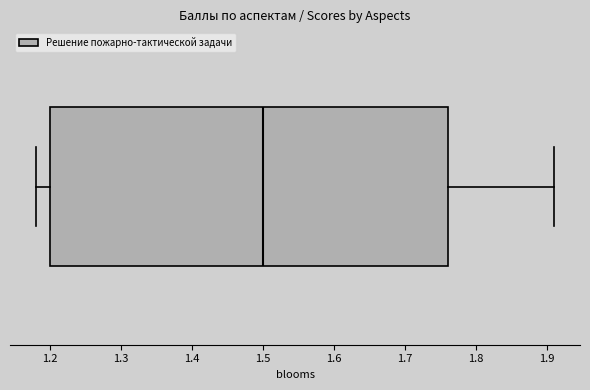

Read this box plot against the x-axis: the position of the median line, the range covered by the box, and the ends of both whiskers. The values are not printed on the chart, so give them approximately, as read against the axis.

median 1.50, box 1.20 to 1.76, whiskers 1.18 to 1.91